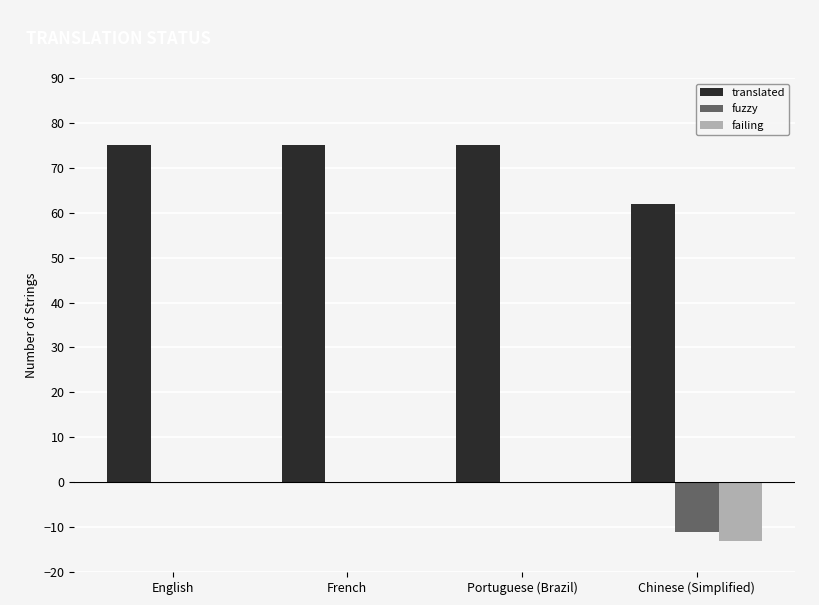

What is the highest value of the translated series?

75